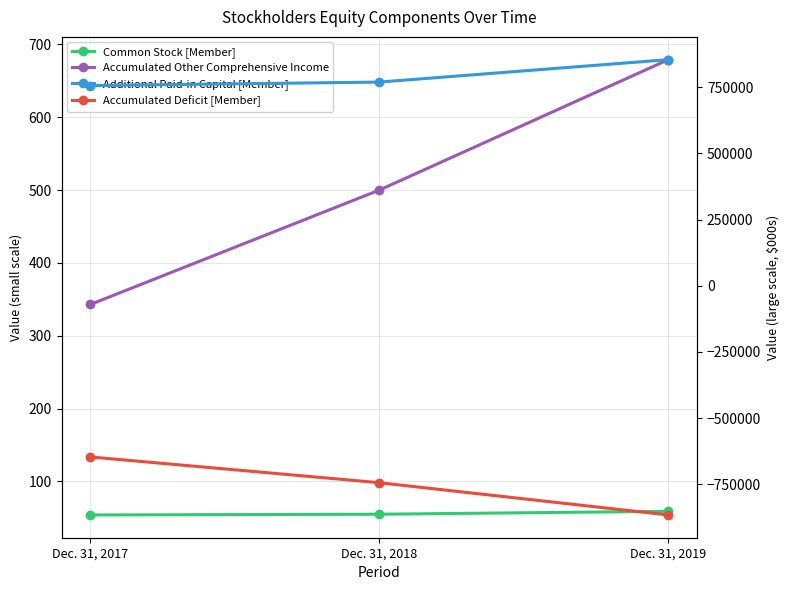

What is the value of the Accumulated Other Comprehensive Income point at the 3rd from the left?

679